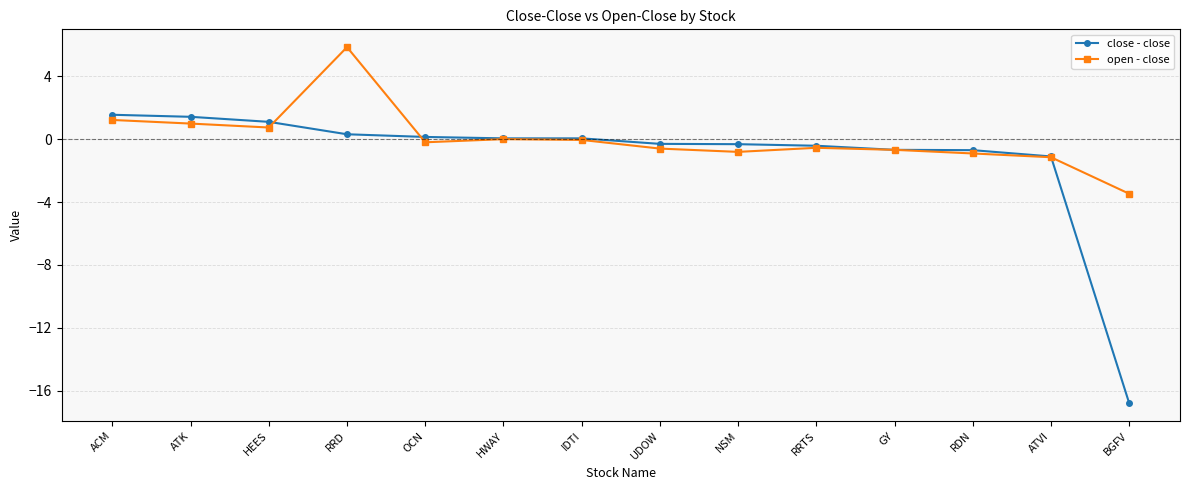

What position from the left is ATK?

2